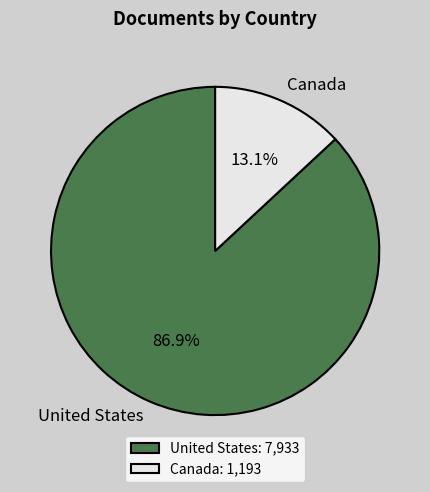

What is the largest slice in the pie chart?

United States